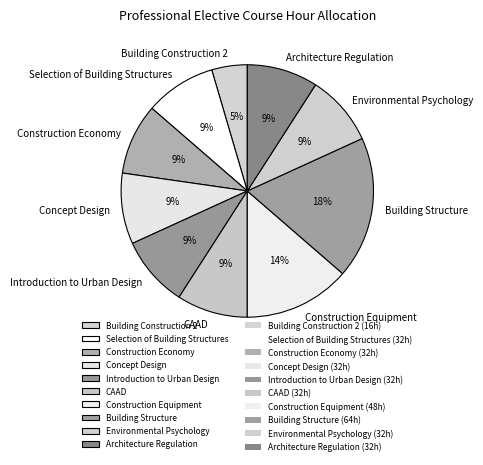

True or false: CAAD accounts for 9% of the total.

True